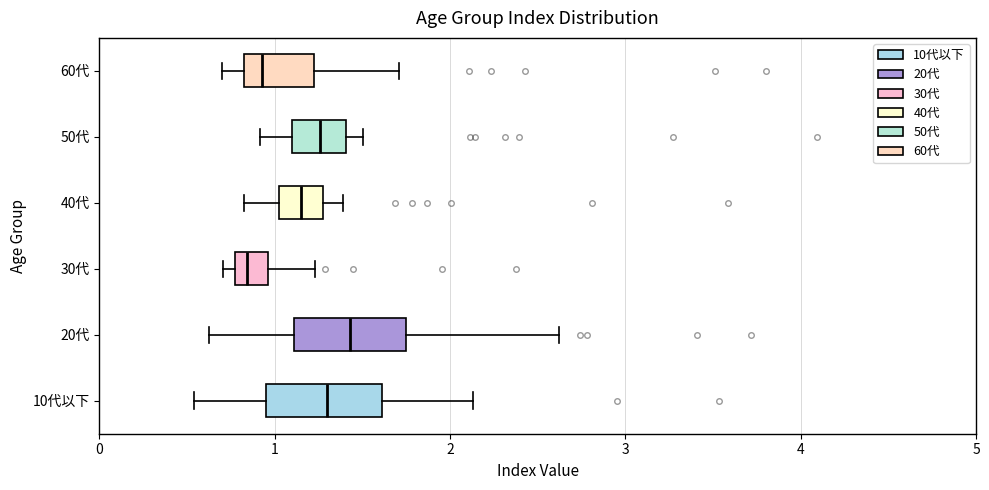

Reading bottom to top, read every box against the x-axis: the position of its median line, the range the box covers, and the ends of its whiskers. The values are not printed on the chart, so give them approximately, as read against the axis.

10代以下: median 1.3, box 0.9 to 1.6, whiskers 0.5 to 2.1
20代: median 1.4, box 1.1 to 1.7, whiskers 0.6 to 2.6
30代: median 0.8 (just right of the box's left edge), box 0.8 to 1.0, whiskers 0.7 to 1.2
40代: median 1.1, box 1.0 to 1.3, whiskers 0.8 to 1.4
50代: median 1.3, box 1.1 to 1.4, whiskers 0.9 to 1.5
60代: median 0.9, box 0.8 to 1.2, whiskers 0.7 to 1.7